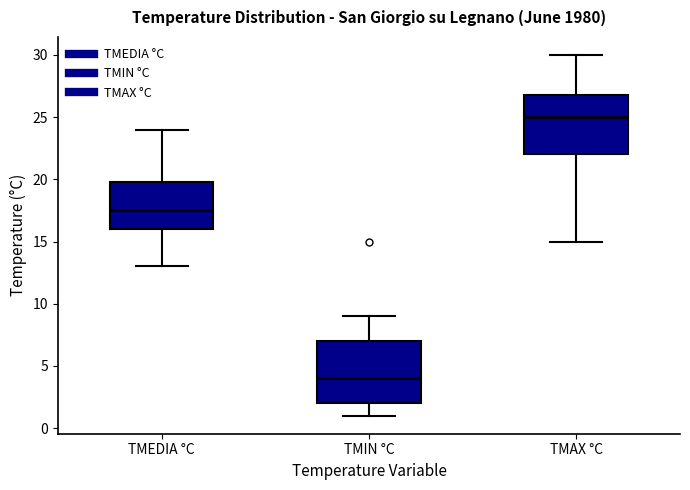

Reading left to right, transcribe this box plot: for each box, give where its median line is, the range the box spans, and where its two whiskers end, as read against the y-axis. The values are not printed on the chart, so give them approximately, as read against the axis.

TMEDIA °C: median 17.5, box 16.0 to 20.0, whiskers 13.0 to 24.0
TMIN °C: median 4.0, box 2.0 to 7.0, whiskers 1.0 to 9.0
TMAX °C: median 25.0, box 22.0 to 27.0, whiskers 15.0 to 30.0